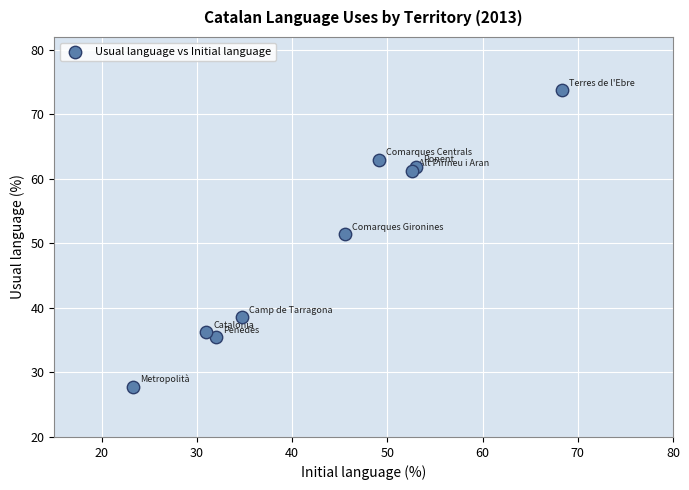

What Y value in the scatter plot is closest to 50?

51.5